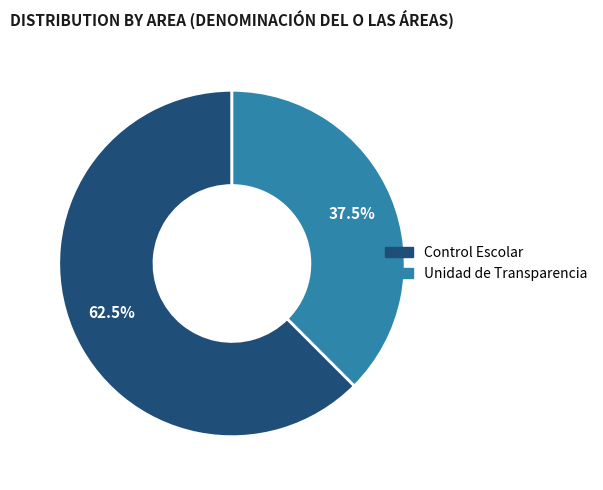

What is the smallest slice in the pie chart?

Unidad de Transparencia